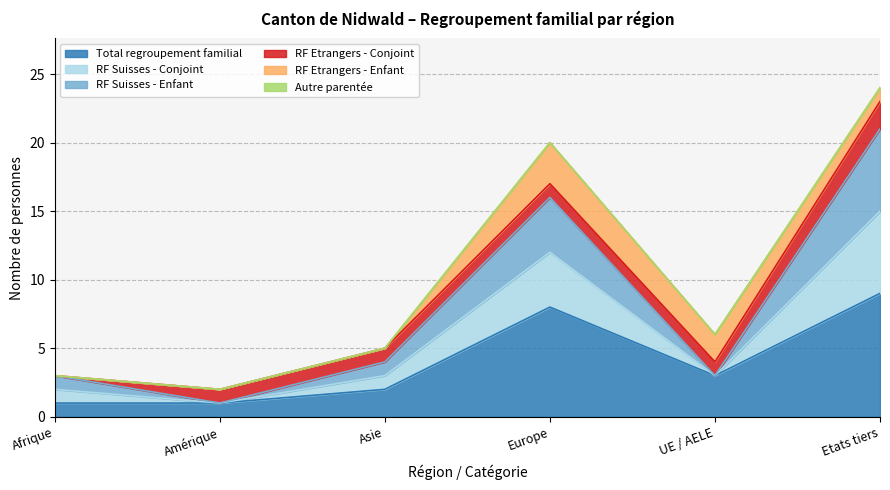

Between Afrique and Amérique, which series saw the biggest shift?

RF Suisses - Conjoint